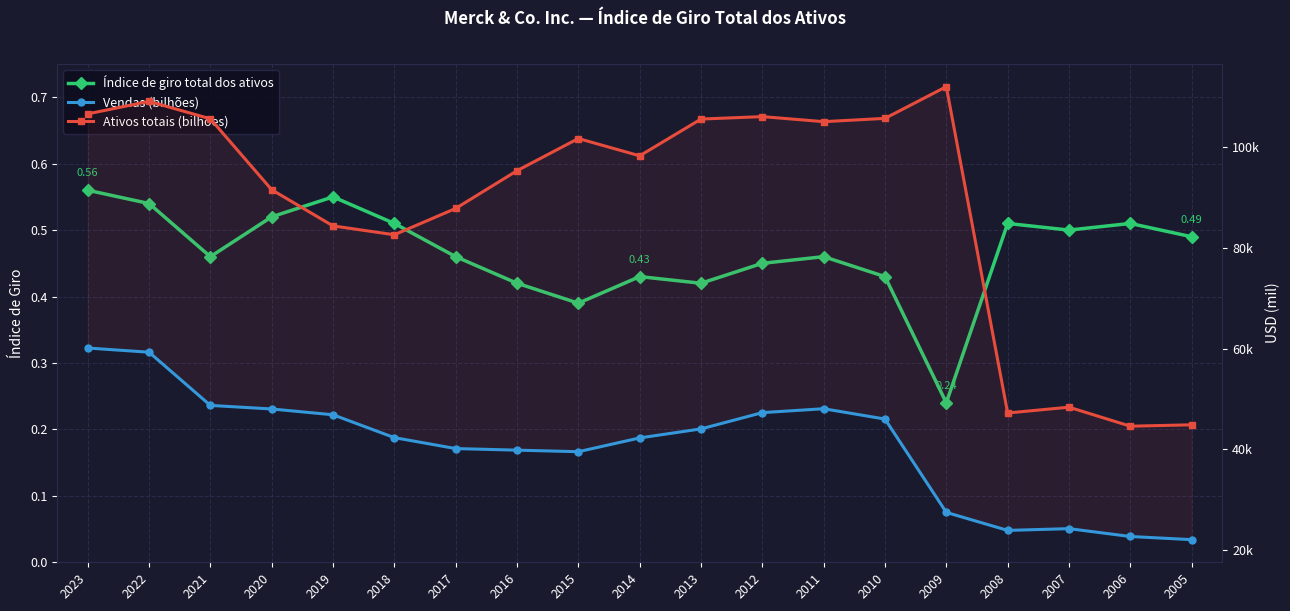

Rank the series by their maximum value, from lowest to highest.

Índice de giro total dos ativos, Vendas (bilhões), Ativos totais (bilhões)